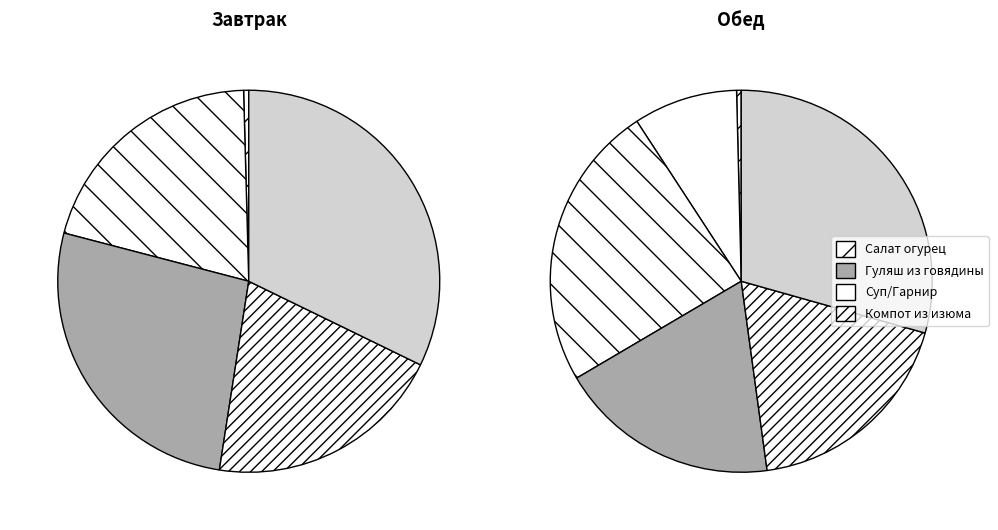

Count the number of slices in the pie.

5